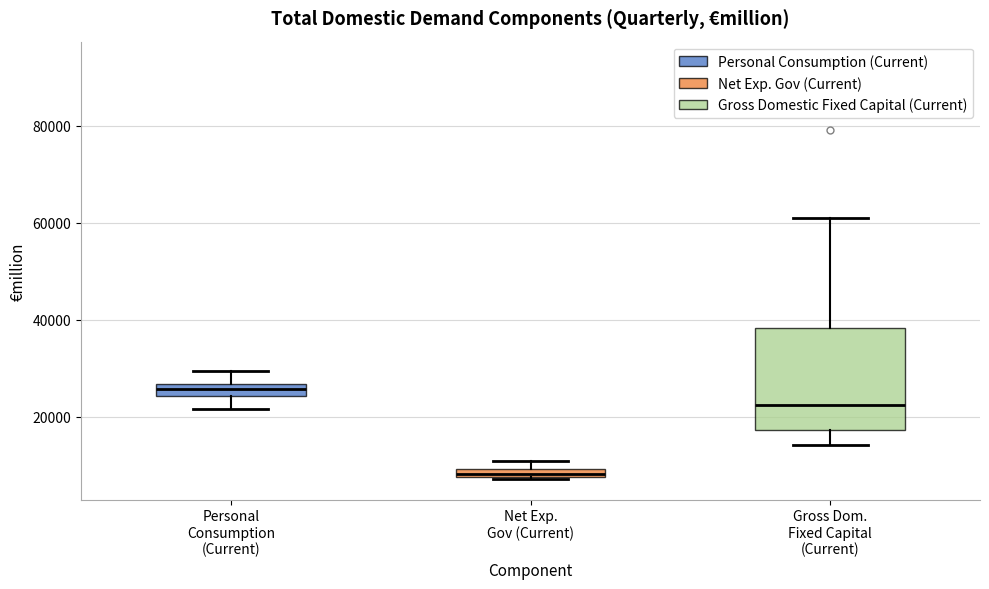

Which box has the lowest median line?

Net Exp. Gov (Current)